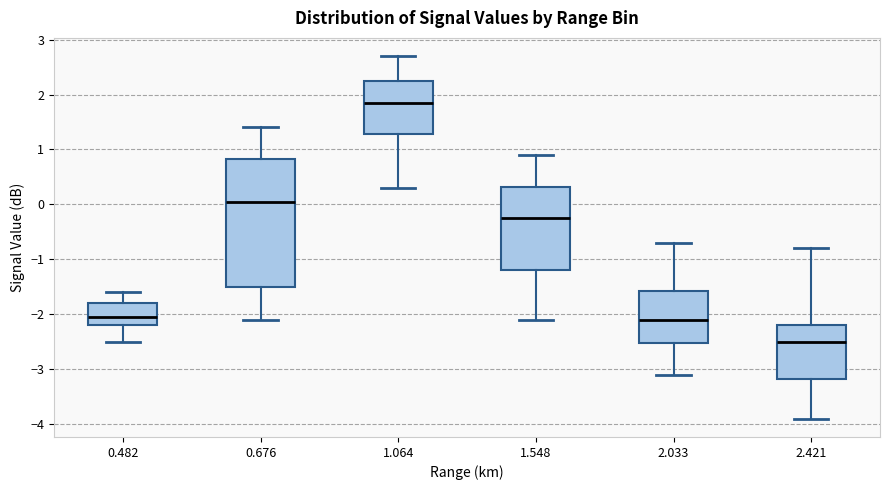

Reading left to right, read every box against the y-axis: the position of its median line, the range the box covers, and the ends of its whiskers. The values are not printed on the chart, so give them approximately, as read against the axis.

0.482: median -2.0, box -2.2 to -1.8, whiskers -2.5 to -1.6
0.676: median 0.1, box -1.5 to 0.8, whiskers -2.1 to 1.4
1.064: median 1.9, box 1.3 to 2.3, whiskers 0.3 to 2.7
1.548: median -0.2, box -1.2 to 0.3, whiskers -2.1 to 0.9
2.033: median -2.1, box -2.5 to -1.6, whiskers -3.1 to -0.7
2.421: median -2.5, box -3.2 to -2.2, whiskers -3.9 to -0.8